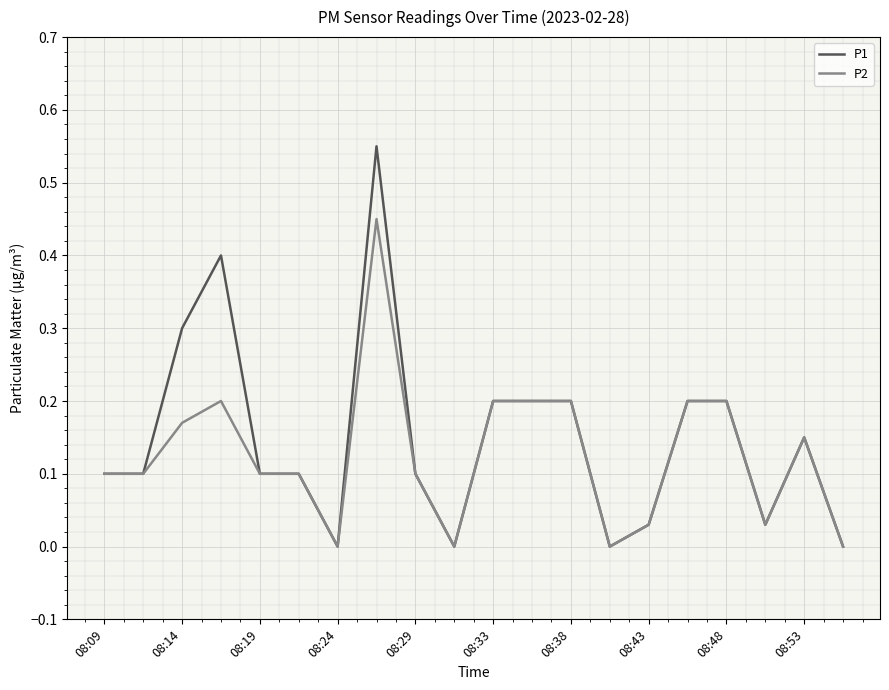

Which series has the largest range (max minus min)?

P1